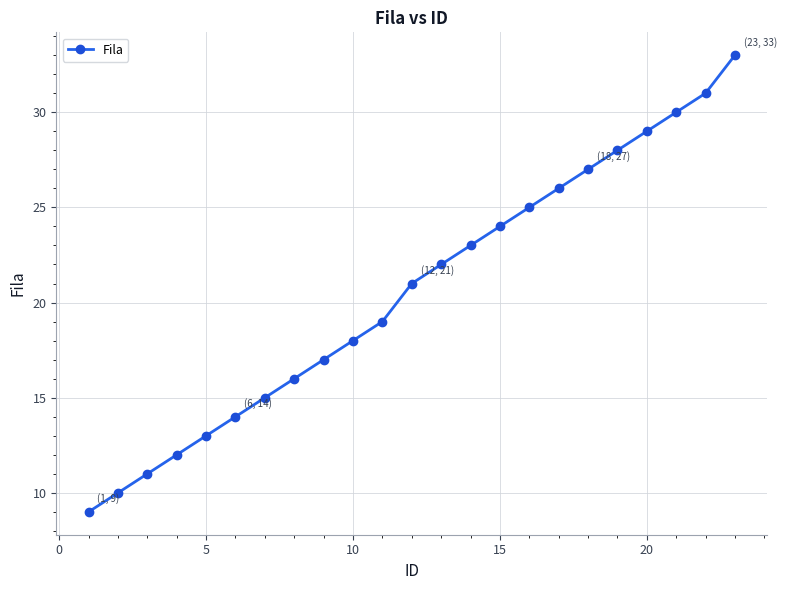

True or false: there are more than 0 points higher than both neighbors.

False